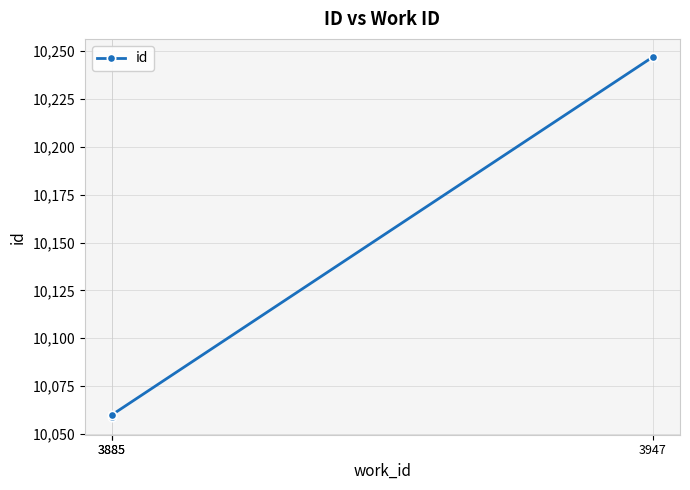

What is the change in value from 3885 to 3885?

+1